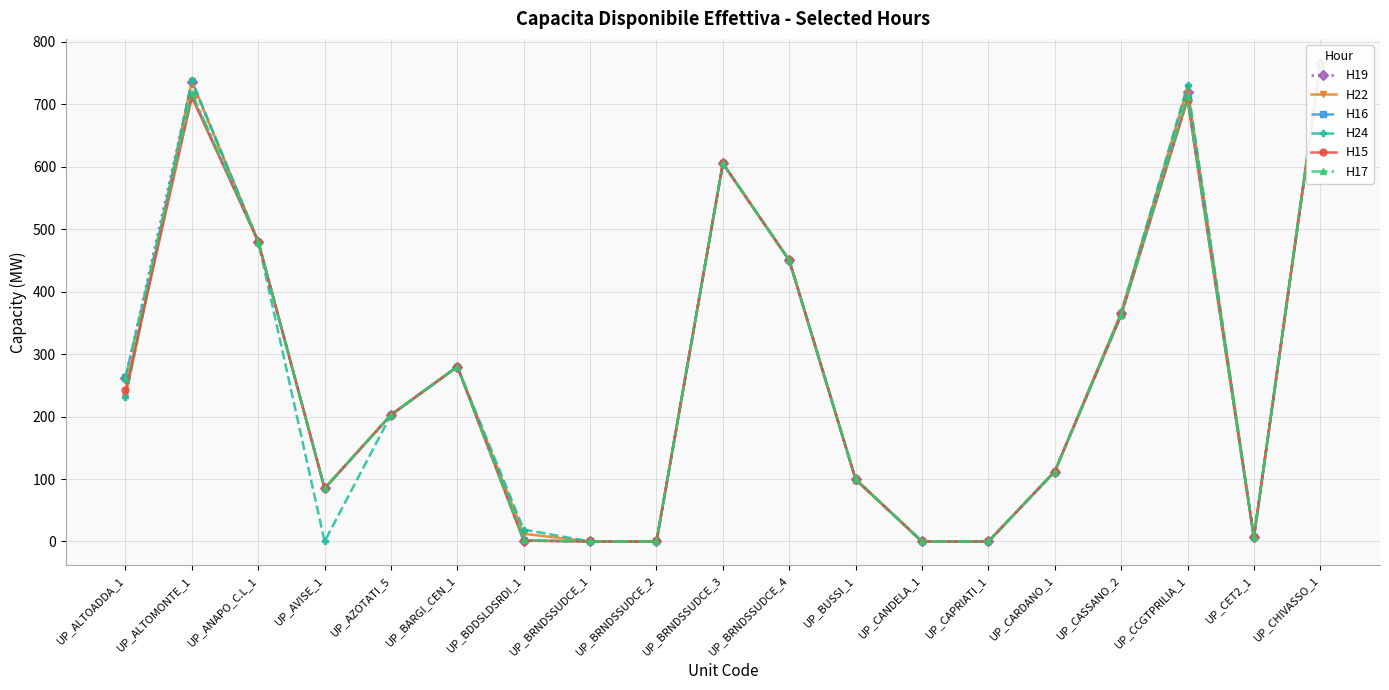

Which category has the lowest value across all series?

UP_BRNDSSUDCE_1